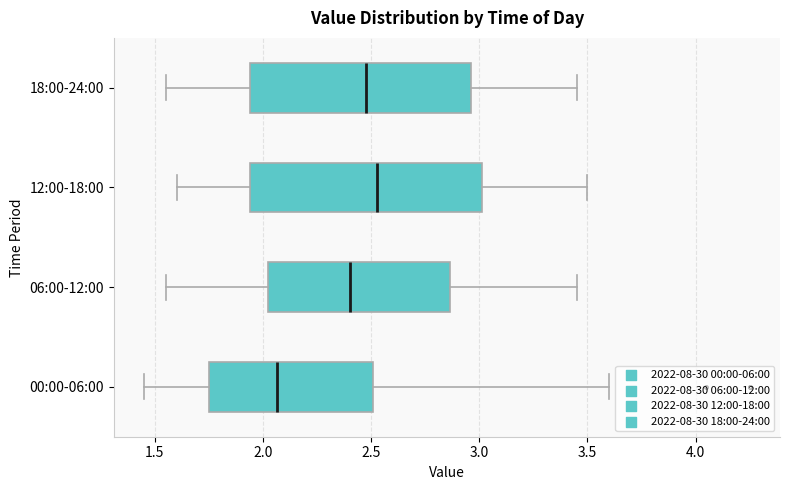

Reading bottom to top, read every box against the x-axis: the position of its median line, the range the box covers, and the ends of its whiskers. The values are not printed on the chart, so give them approximately, as read against the axis.

00:00-06:00: median 2.05, box 1.75 to 2.50, whiskers 1.45 to 3.60
06:00-12:00: median 2.40, box 2.05 to 2.85, whiskers 1.55 to 3.45
12:00-18:00: median 2.55, box 1.95 to 3.00, whiskers 1.60 to 3.50
18:00-24:00: median 2.50, box 1.95 to 2.95, whiskers 1.55 to 3.45